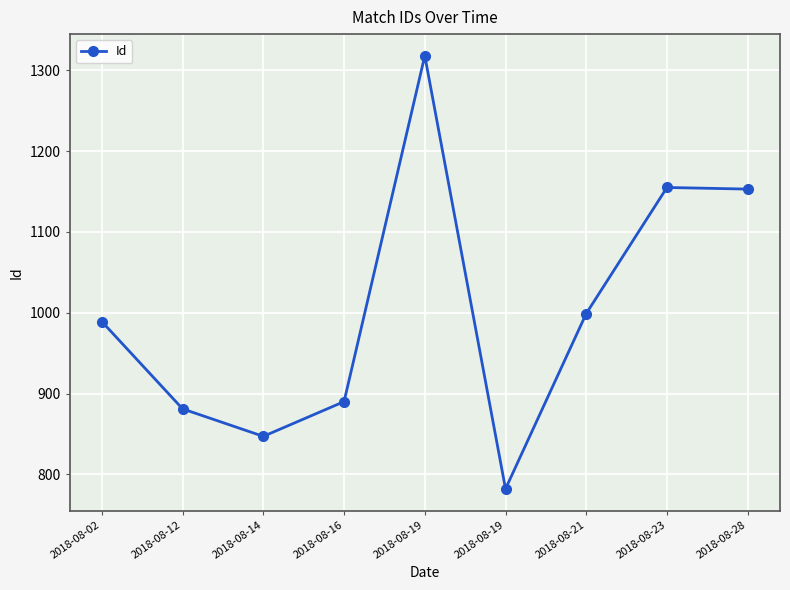

What is the difference between the values at 2018-08-28 and 2018-08-16?

263